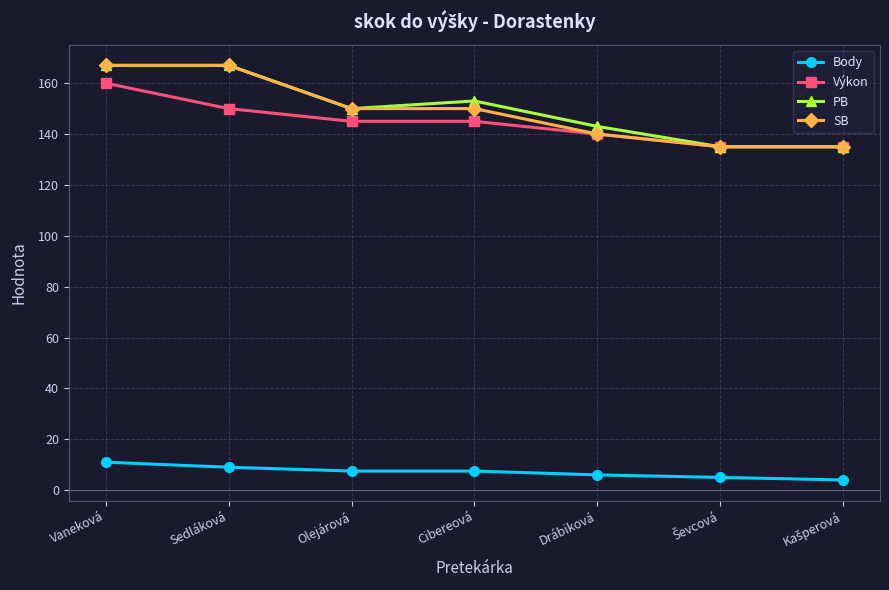

True or false: PB and Body cross at least once.

False